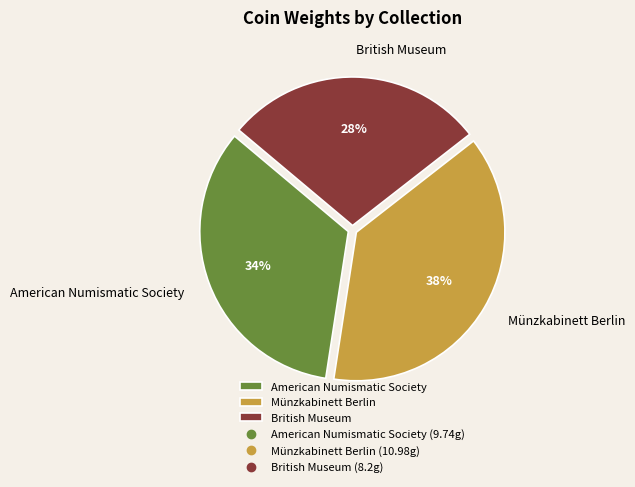

Count the number of slices in the pie.

3